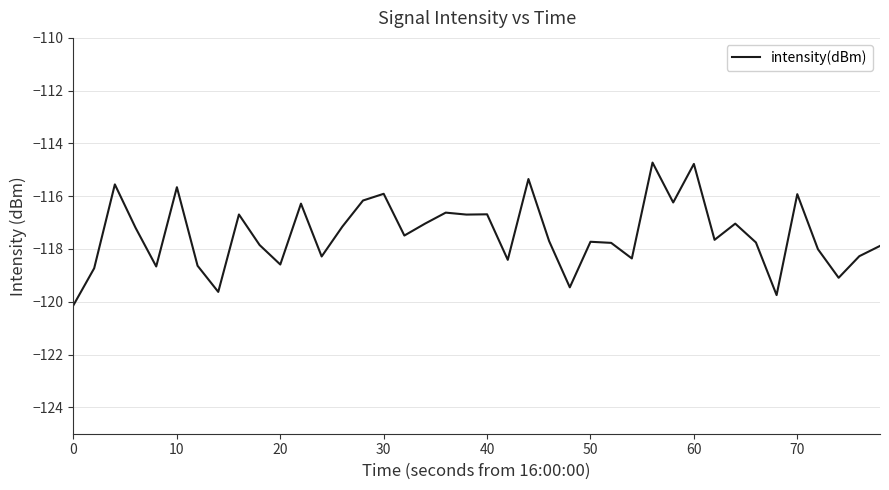

How many categories are shown in the chart?

40